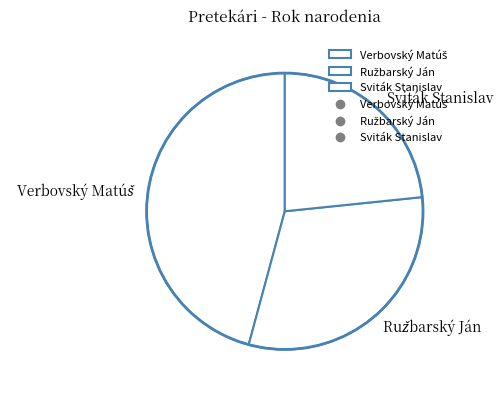

Is it true that Sviták Stanislav is 23% of the pie?

True